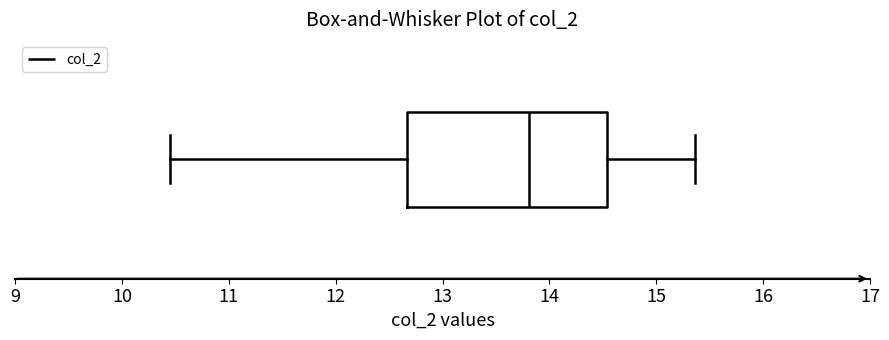

Read this box plot against the x-axis: the position of the median line, the range covered by the box, and the ends of both whiskers. The values are not printed on the chart, so give them approximately, as read against the axis.

median 13.8, box 12.7 to 14.5, whiskers 10.5 to 15.4